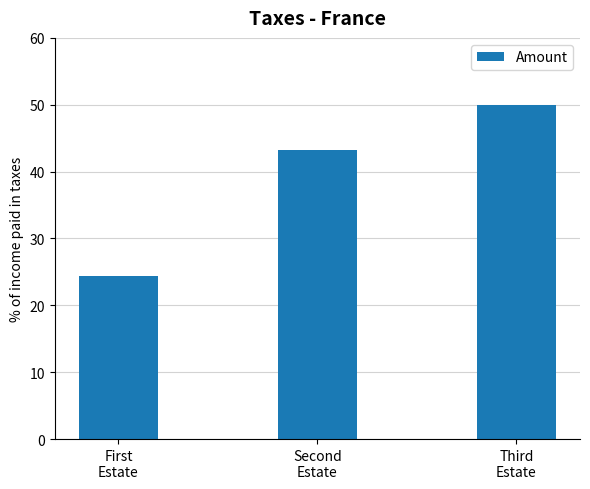

What is the sum of the values at First
Estate and Second
Estate?

67.7